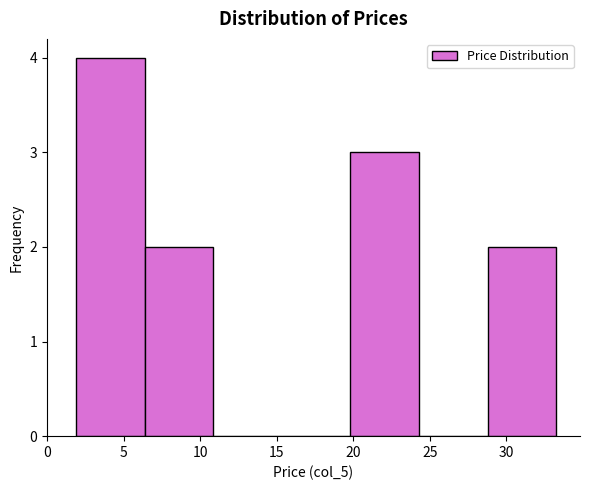

Reading left to right, list every bar in this chart as the range it spans on the x-axis followed by its height. Neither the bar edges nor the heights are printed on the chart, so give them approximately, as read against the axes.

2.0 to 6.5: 4
6.5 to 11.0: 2
11.0 to 15.5: 0
15.5 to 20.0: 0
20.0 to 24.5: 3
24.5 to 29.0: 0
29.0 to 33.0: 2